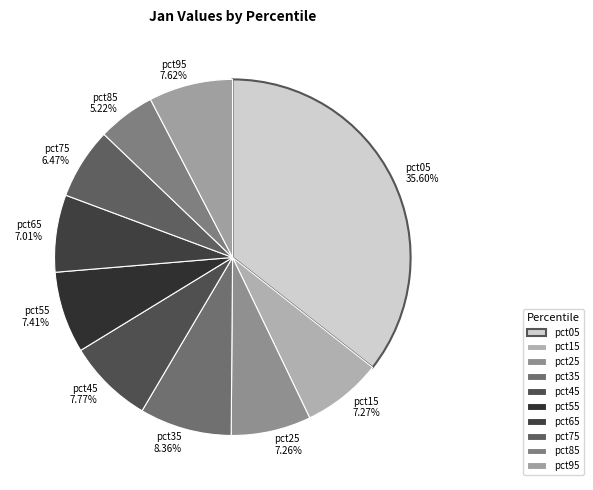

Which slice is the smallest?

pct85